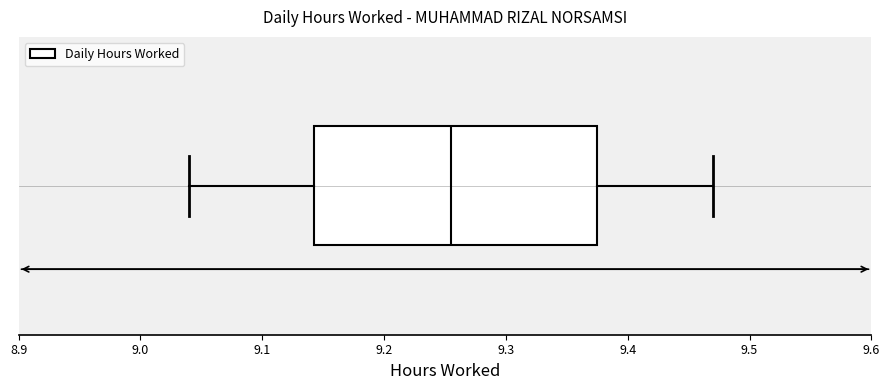

Read this box plot against the x-axis: the position of the median line, the range covered by the box, and the ends of both whiskers. The values are not printed on the chart, so give them approximately, as read against the axis.

median 9.26, box 9.14 to 9.38, whiskers 9.04 to 9.47